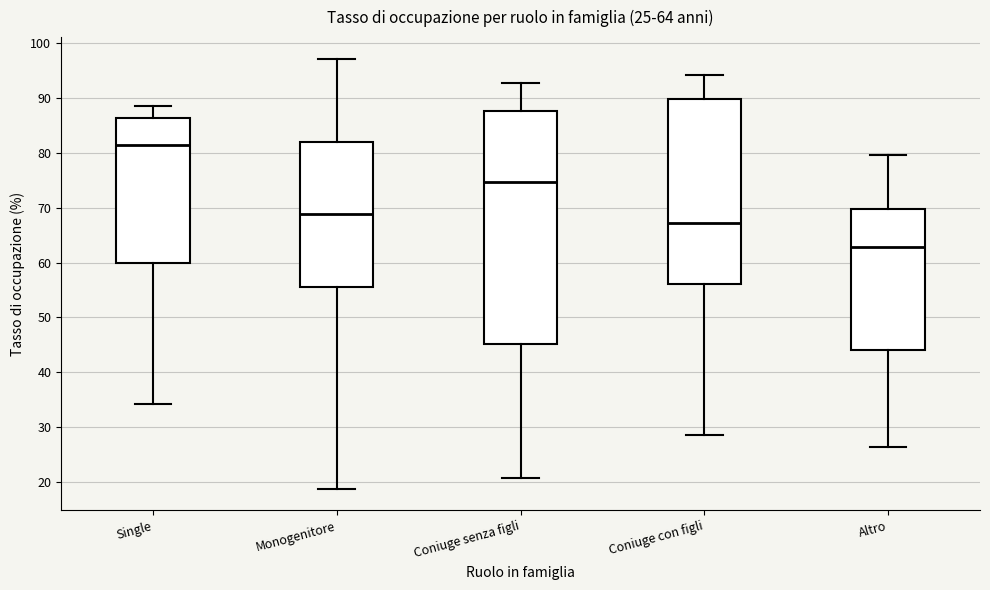

Comparing the boxes themselves (not the whiskers), which one is the tallest?

Coniuge senza figli